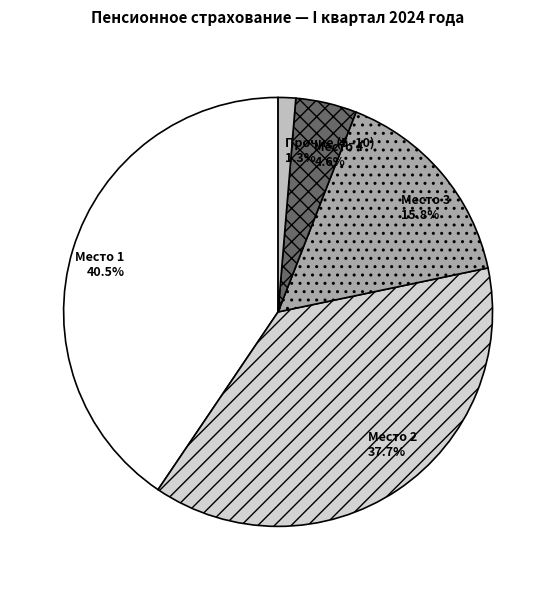

Which category has the smallest portion of the pie?

Прочие (5–10)